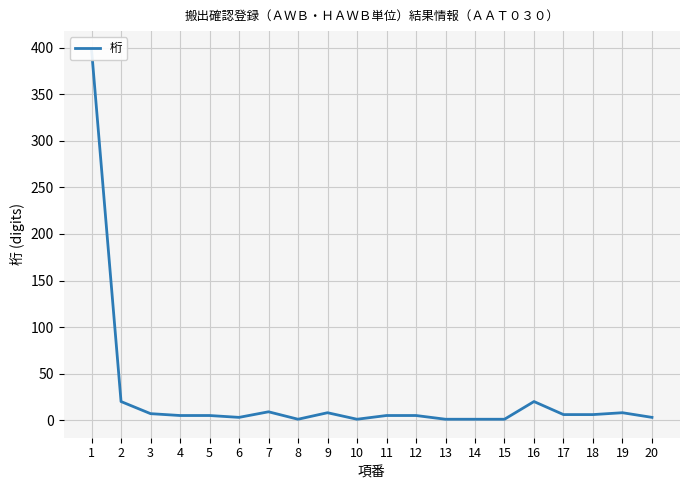

Reading left to right, list all the values displayed in this chart.

398	20	7	5	5	3	9	1	8	1	5	5	1	1	1	20	6	6	8	3